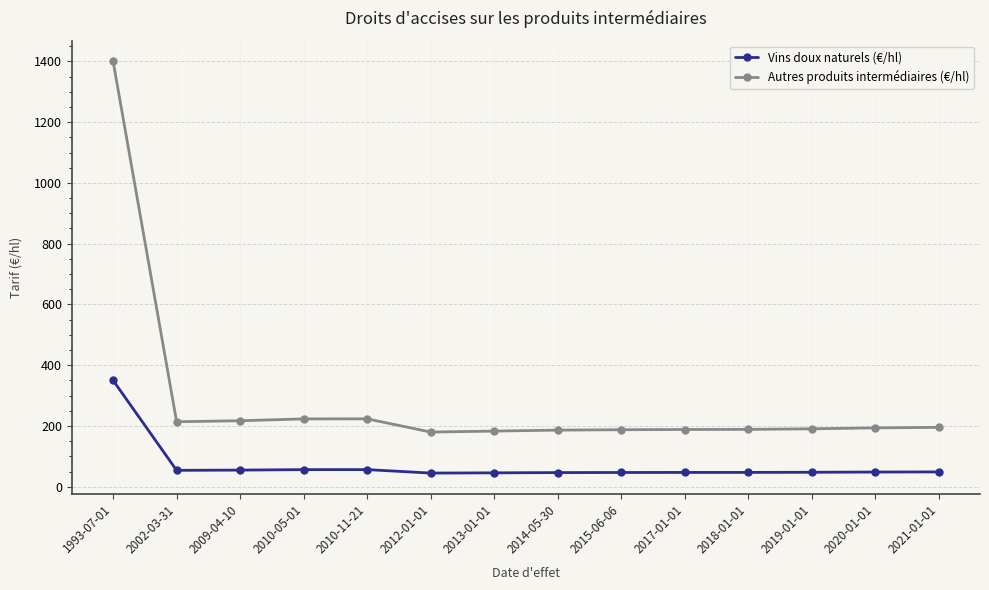

What is the value of the Vins doux naturels (€/hl) point at the 7th from the left?

45.8